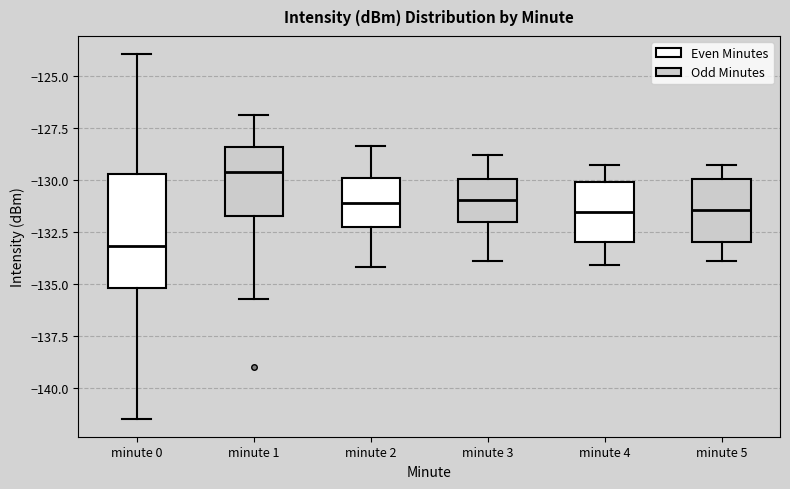

Reading left to right, transcribe this box plot: for each box, give where its median line is, the range the box spans, and where its two whiskers end, as read against the y-axis. The values are not printed on the chart, so give them approximately, as read against the axis.

minute 0: median -133.0, box -135.0 to -129.5, whiskers -141.5 to -124.0
minute 1: median -129.5, box -131.5 to -128.5, whiskers -135.5 to -127.0
minute 2: median -131.0, box -132.0 to -130.0, whiskers -134.0 to -128.5
minute 3: median -131.0, box -132.0 to -130.0, whiskers -134.0 to -129.0
minute 4: median -131.5, box -133.0 to -130.0, whiskers -134.0 to -129.5
minute 5: median -131.5, box -133.0 to -130.0, whiskers -134.0 to -129.5